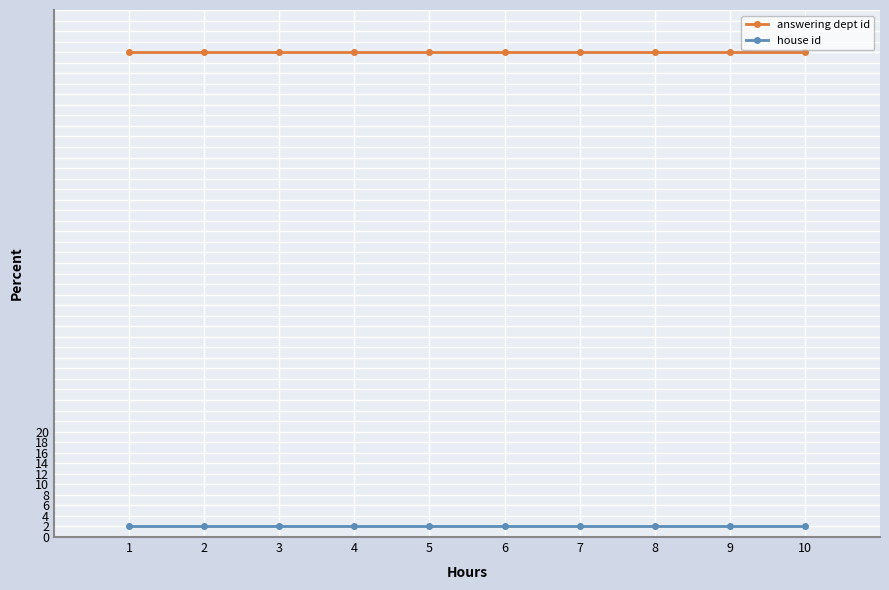

Does the chart have visible grid lines?

Yes